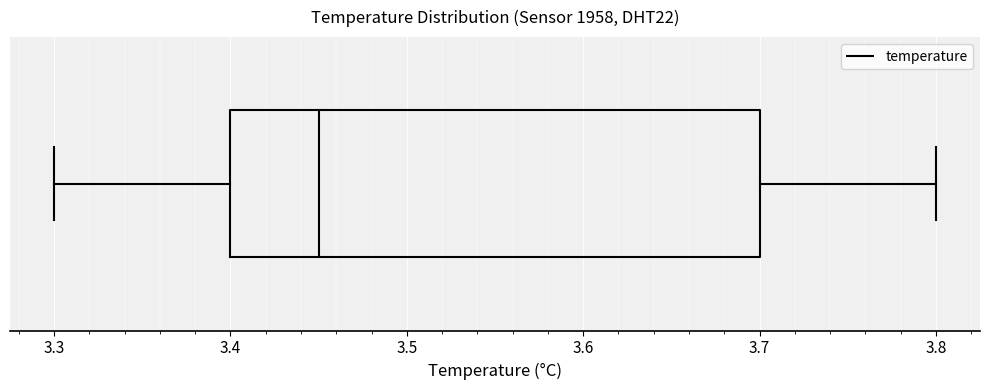

Read this box plot against the x-axis: the position of the median line, the range covered by the box, and the ends of both whiskers. The values are not printed on the chart, so give them approximately, as read against the axis.

median 3.45, box 3.40 to 3.70, whiskers 3.30 to 3.80